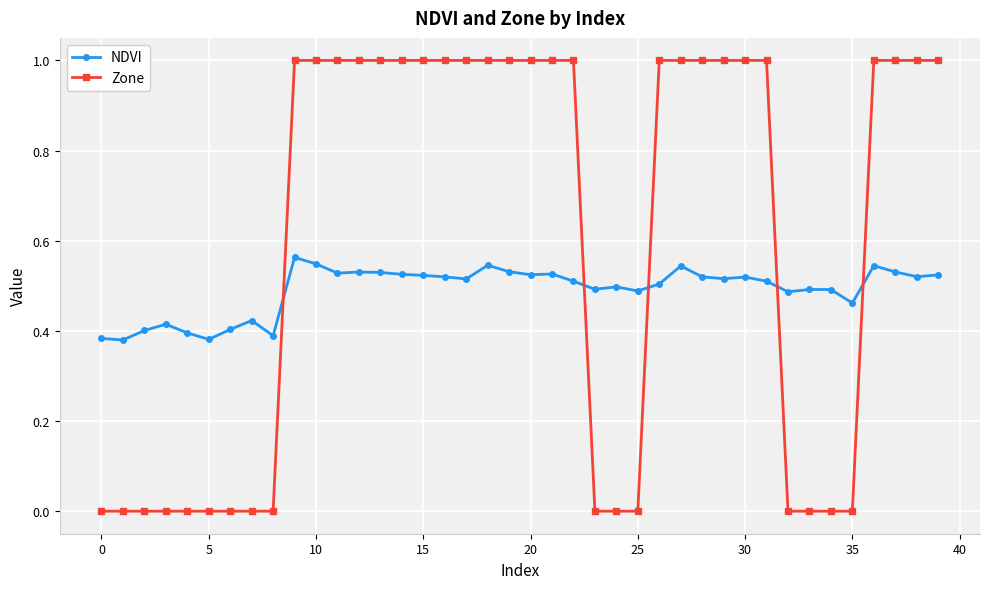

What is the maximum value shown in the chart?

1.0